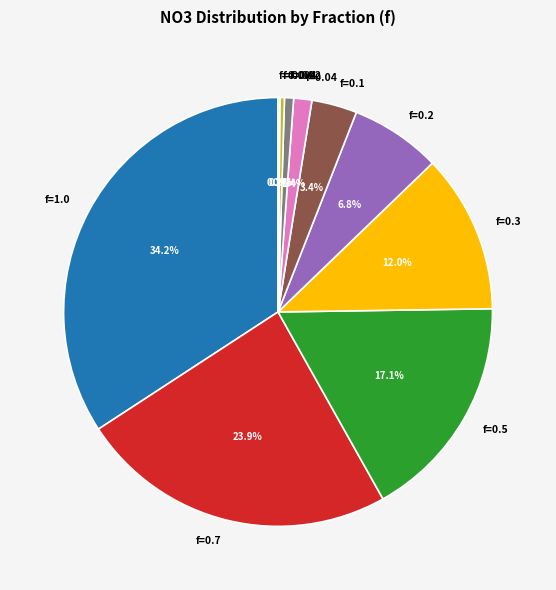

Does f=1.0 represent more than half of the total?

No